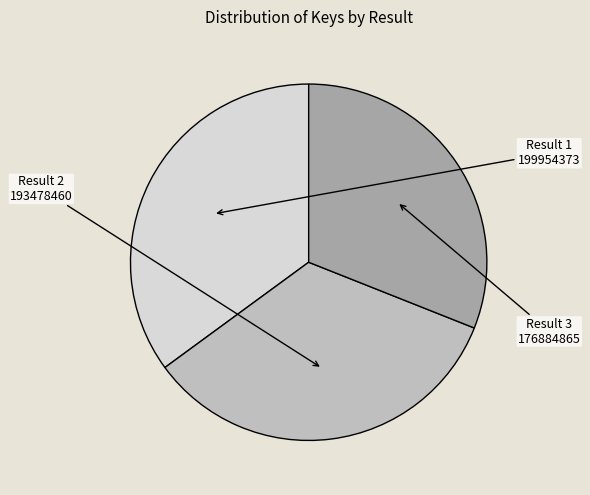

How many slices are in this pie chart?

3